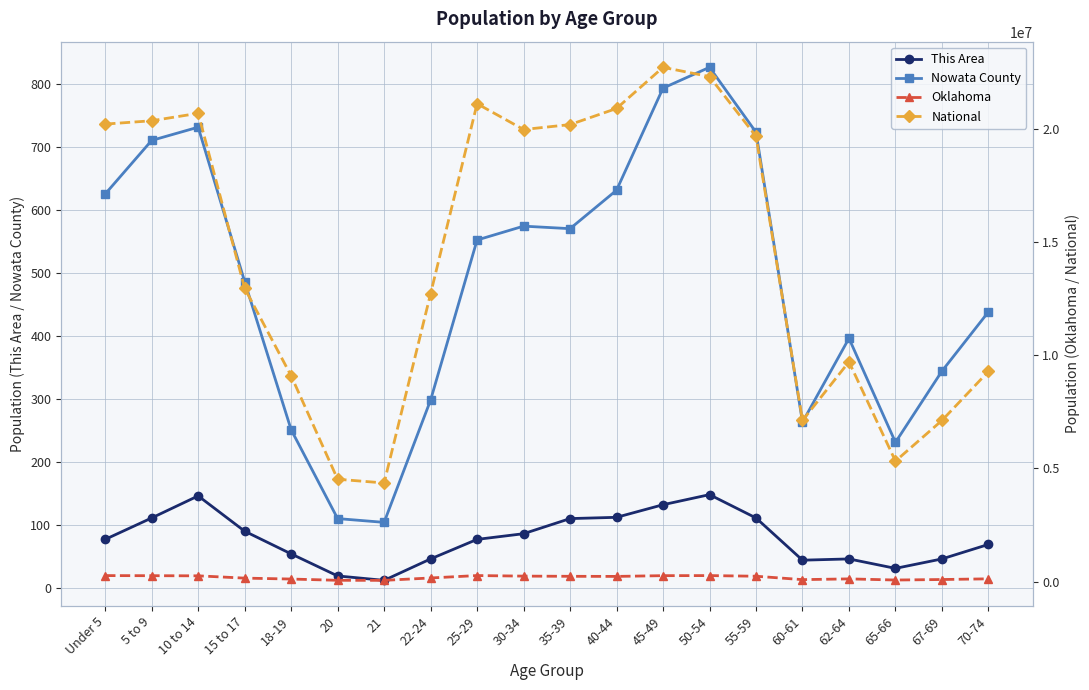

At 40-44, list the series in order from smallest to largest.

This Area, Nowata County, Oklahoma, National